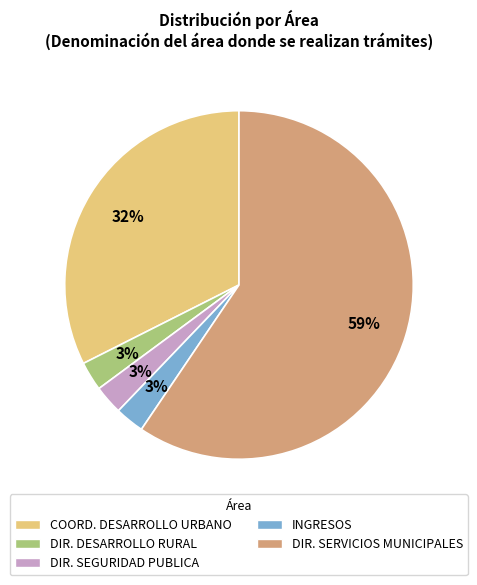

True or false: DIR. DESARROLLO RURAL accounts for 3% of the total.

True